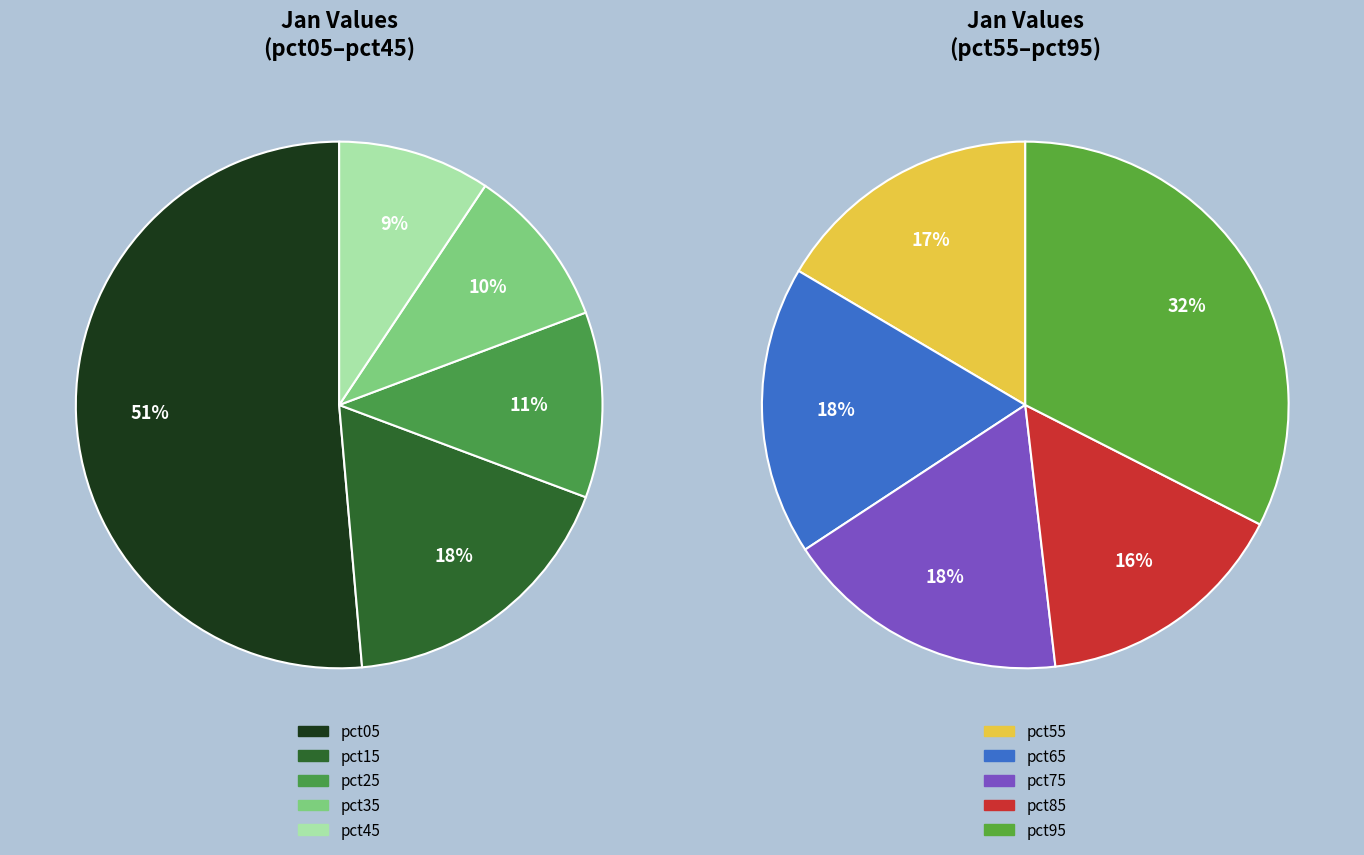

The pct45 slice represents 17% of the pie. True or false?

False